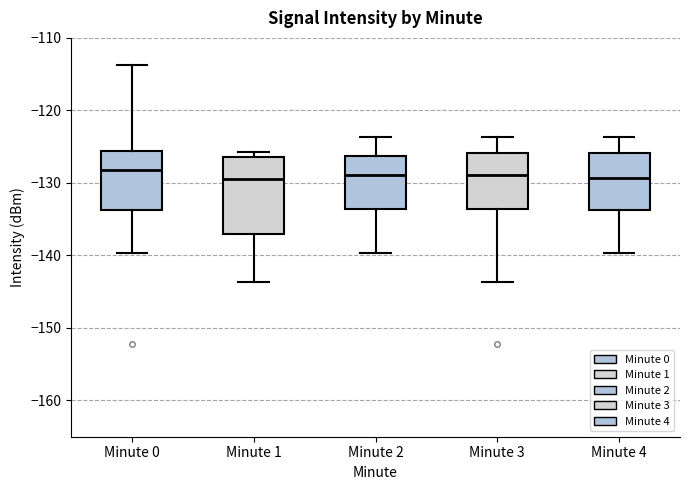

Where does the median line of the box for Minute 3 sit on the y-axis? The values are not printed on the chart, so give them approximately, as read against the axis.

-129